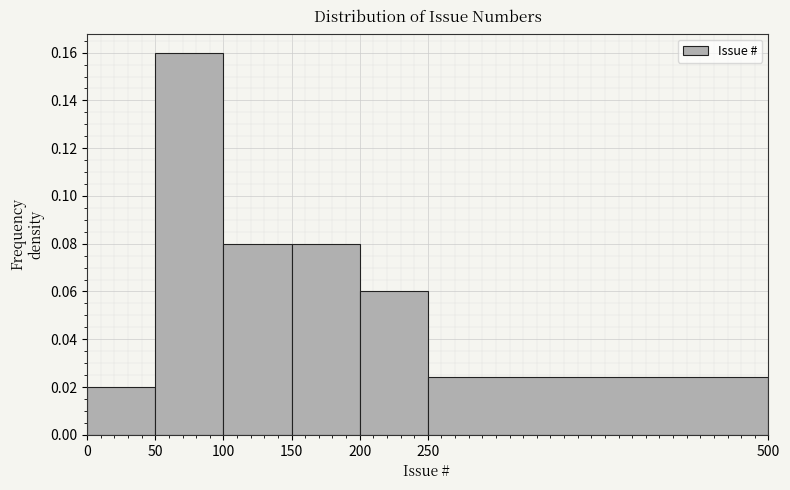

Reading left to right, list every bar in this chart as the range it spans on the x-axis followed by its height. The values are not printed on the chart, so give them approximately, as read against the axis.

0 to 50: 0.020
50 to 100: 0.160
100 to 150: 0.080
150 to 200: 0.080
200 to 250: 0.060
250 to 500: 0.024